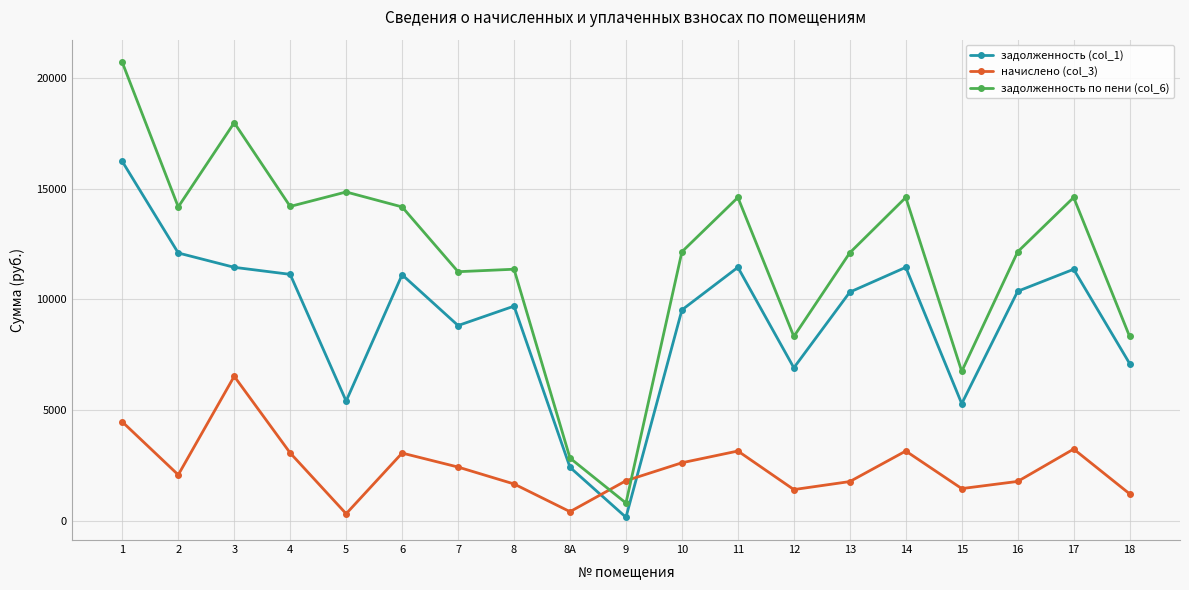

The начислено (col_3) series shows 1458.0 at 15. True or false?

True